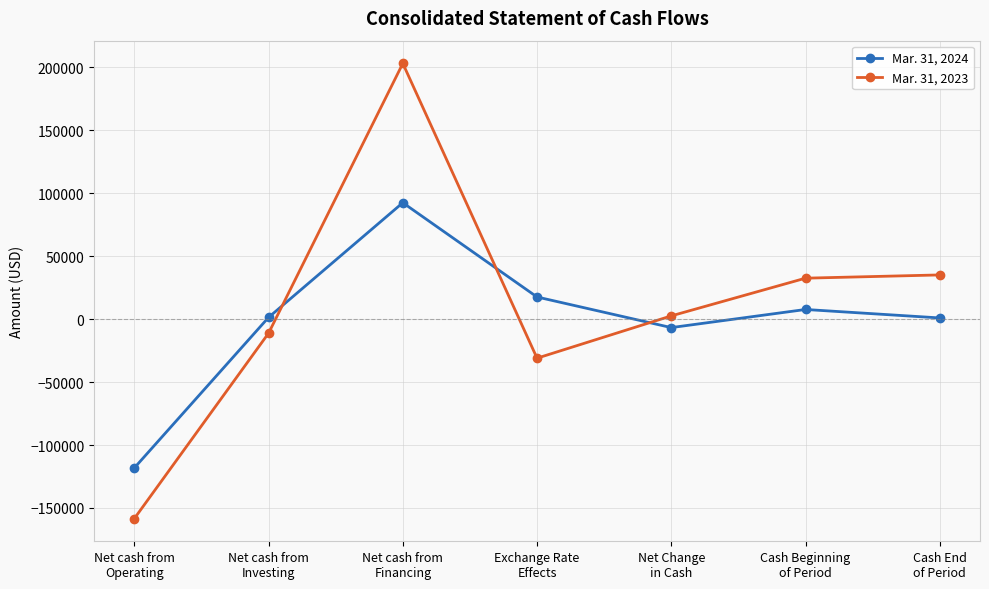

Which series ends up on top after the final intersection of Mar. 31, 2024 and Mar. 31, 2023?

Mar. 31, 2023